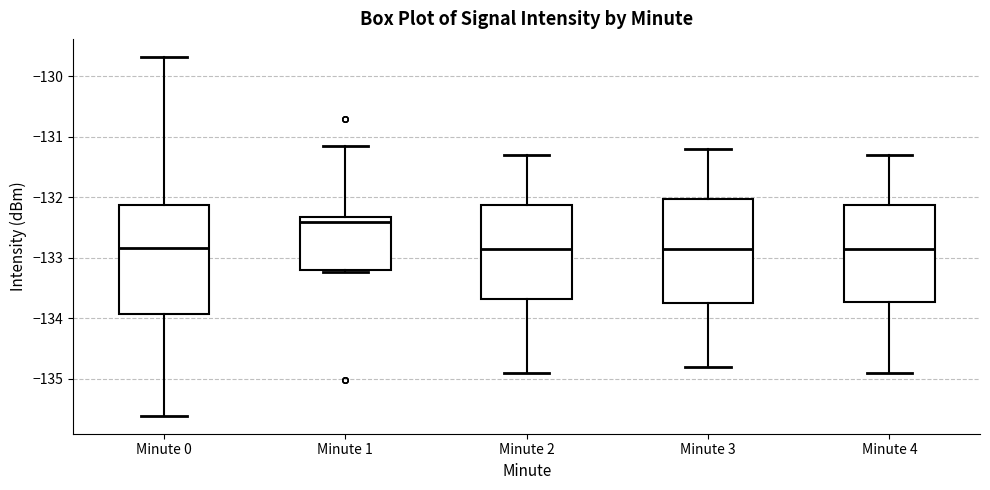

Reading left to right, transcribe this box plot: for each box, give where its median line is, the range the box spans, and where its two whiskers end, as read against the y-axis. The values are not printed on the chart, so give them approximately, as read against the axis.

Minute 0: median -132.8, box -133.9 to -132.1, whiskers -135.6 to -129.7
Minute 1: median -132.4, box -133.2 to -132.3, whiskers -133.2 to -131.1
Minute 2: median -132.8, box -133.7 to -132.1, whiskers -134.9 to -131.3
Minute 3: median -132.8, box -133.7 to -132.0, whiskers -134.8 to -131.2
Minute 4: median -132.8, box -133.7 to -132.1, whiskers -134.9 to -131.3